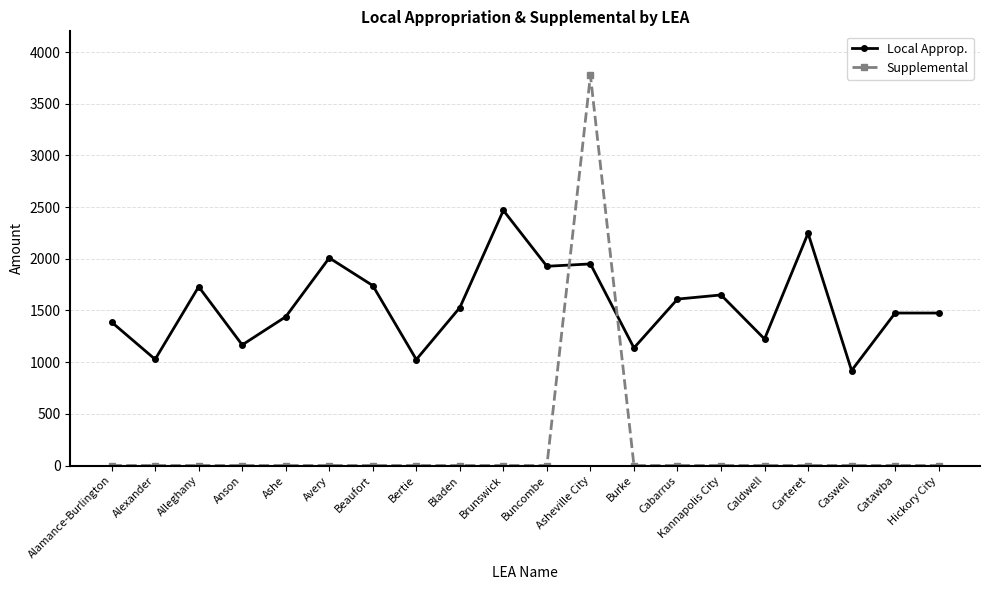

Rank the series at Kannapolis City from highest to lowest value.

Local Approp., Supplemental